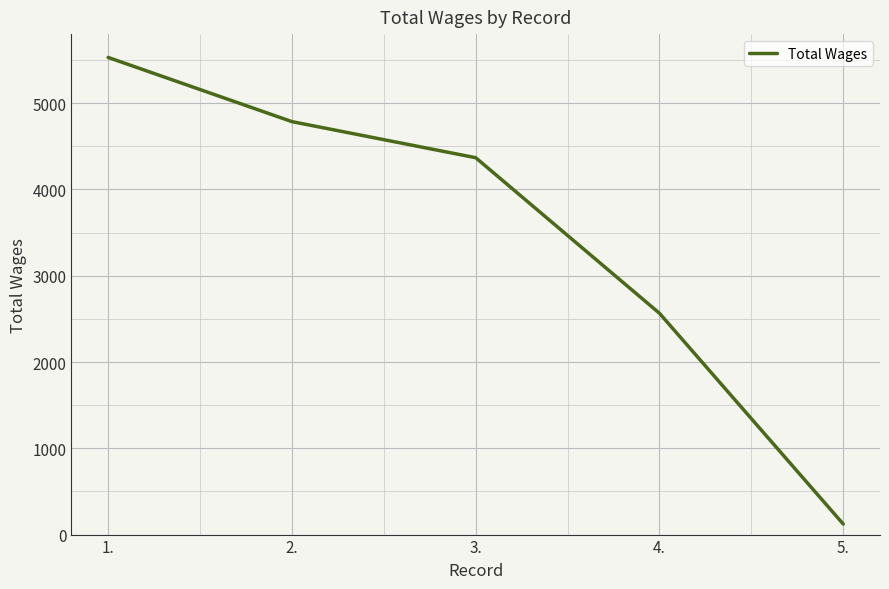

What is the difference between the maximum and minimum values?

5408